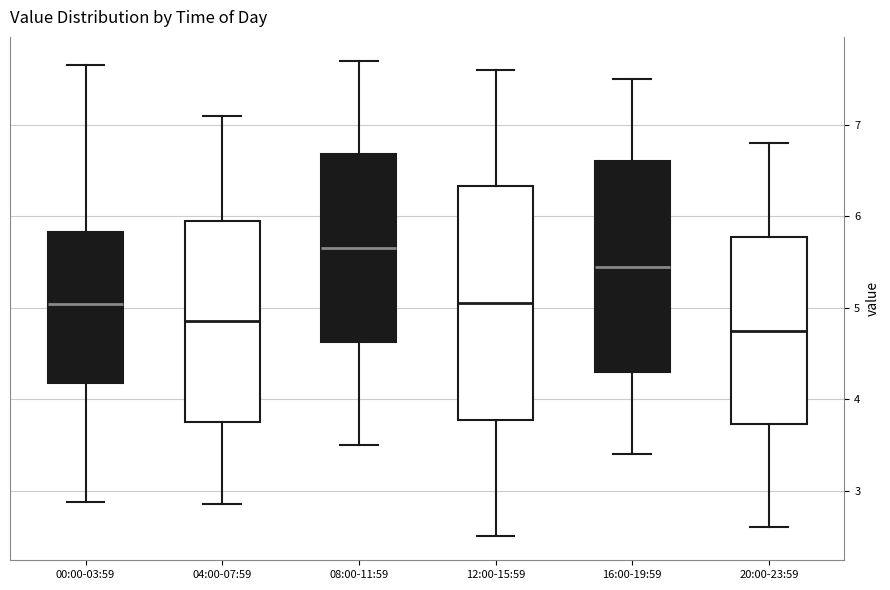

Reading left to right, read every box against the y-axis: the position of its median line, the range the box covers, and the ends of its whiskers. The values are not printed on the chart, so give them approximately, as read against the axis.

00:00-03:59: median 5.0, box 4.2 to 5.8, whiskers 2.9 to 7.7
04:00-07:59: median 4.9, box 3.8 to 6.0, whiskers 2.9 to 7.1
08:00-11:59: median 5.7, box 4.6 to 6.7, whiskers 3.5 to 7.7
12:00-15:59: median 5.1, box 3.8 to 6.3, whiskers 2.5 to 7.6
16:00-19:59: median 5.5, box 4.3 to 6.6, whiskers 3.4 to 7.5
20:00-23:59: median 4.8, box 3.7 to 5.8, whiskers 2.6 to 6.8